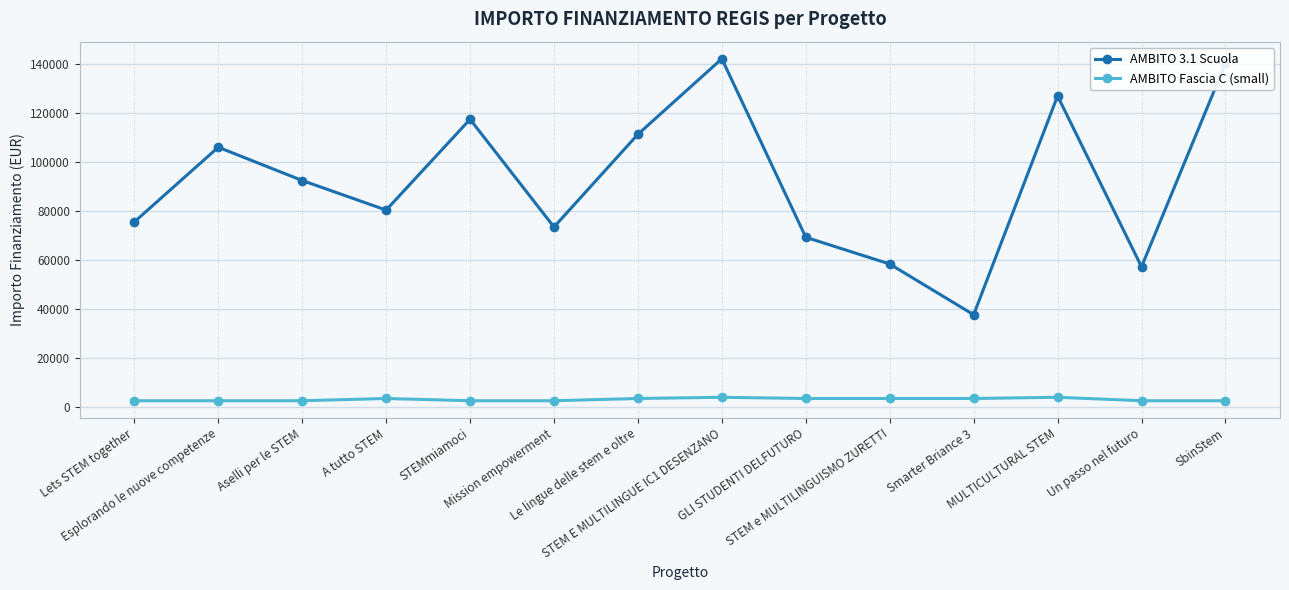

True or false: AMBITO 3.1 Scuola has a value of 90105.7 at GLI STUDENTI DELFUTURO.

False